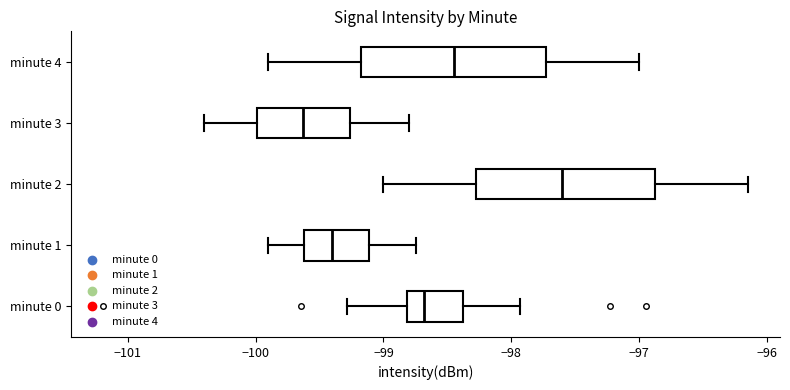

Where is the right edge of the box for minute 4 on the x-axis? The values are not printed on the chart, so give them approximately, as read against the axis.

-97.7